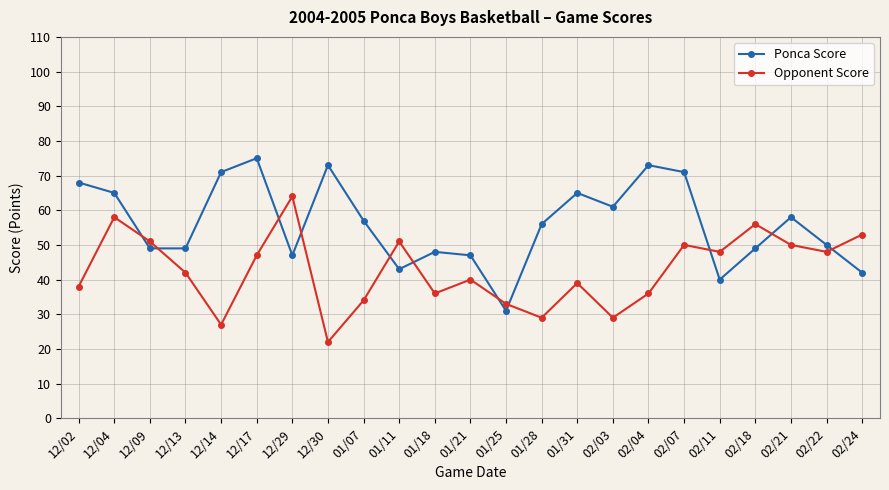

What is the difference between the Ponca Score values at 01/11 and 02/24?

1